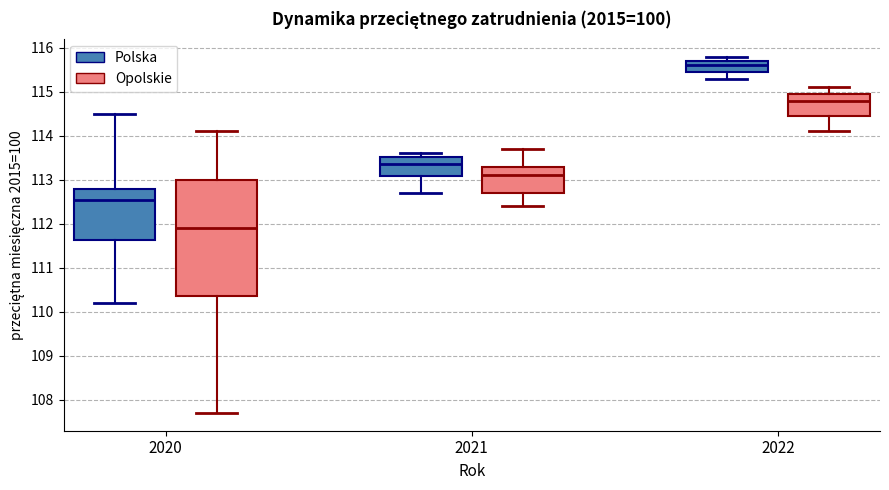

Which box has the highest median line?

2022 (Polska)